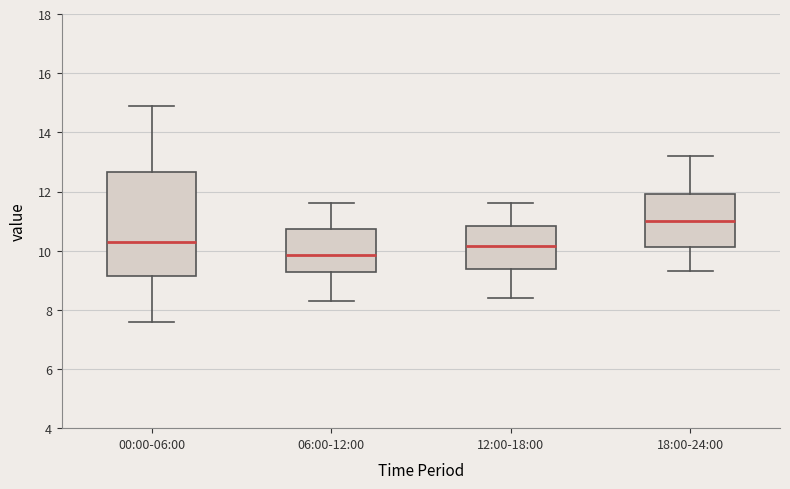

Reading left to right, transcribe this box plot: for each box, give where its median line is, the range the box spans, and where its two whiskers end, as read against the y-axis. The values are not printed on the chart, so give them approximately, as read against the axis.

00:00-06:00: median 10.4, box 9.2 to 12.6, whiskers 7.6 to 15.0
06:00-12:00: median 9.8, box 9.2 to 10.8, whiskers 8.4 to 11.6
12:00-18:00: median 10.2, box 9.4 to 10.8, whiskers 8.4 to 11.6
18:00-24:00: median 11.0, box 10.2 to 12.0, whiskers 9.4 to 13.2